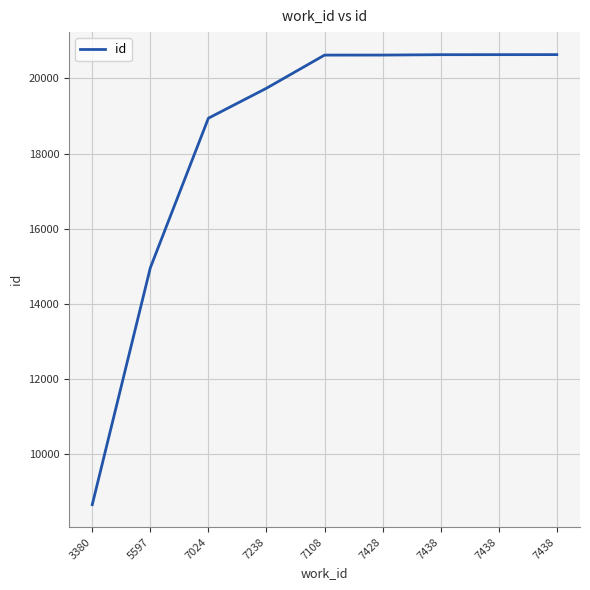

What is the maximum value shown in the chart?

20631